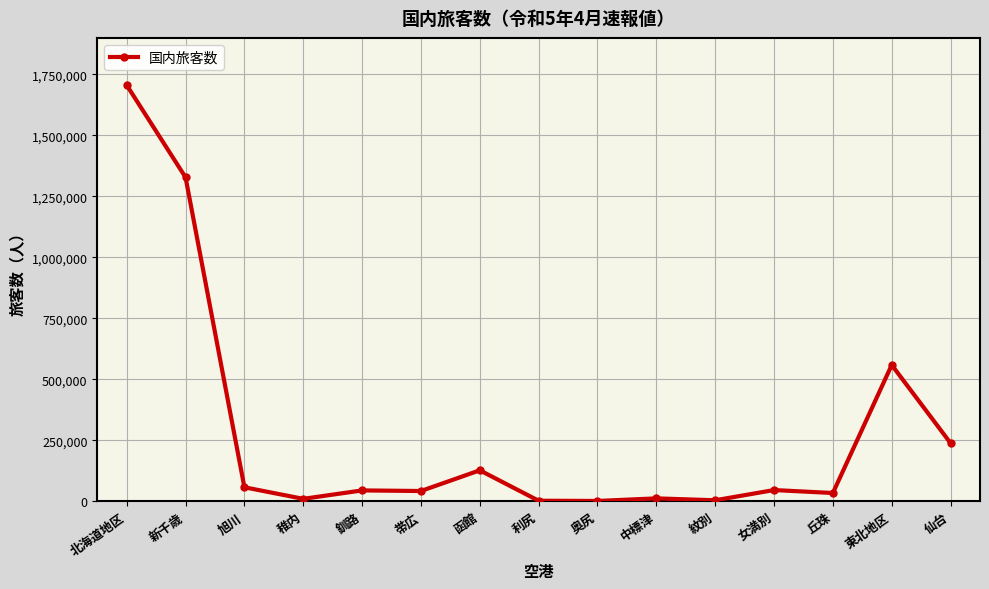

What position from the right is 北海道地区?

15